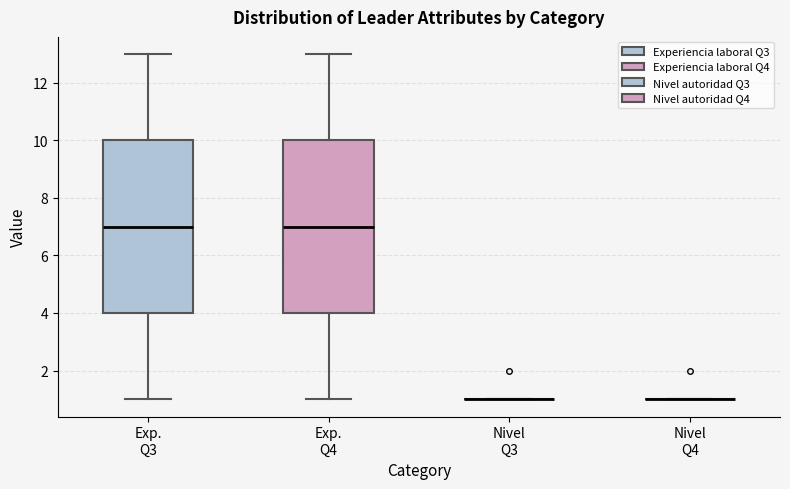

Reading left to right, read every box against the y-axis: the position of its median line, the range the box covers, and the ends of its whiskers. The values are not printed on the chart, so give them approximately, as read against the axis.

Exp. Q3: median 7, box 4 to 10, whiskers 1 to 13
Exp. Q4: median 7, box 4 to 10, whiskers 1 to 13
Nivel Q3: box collapsed to a line at 1, whiskers 1 to 1
Nivel Q4: box collapsed to a line at 1, whiskers 1 to 1